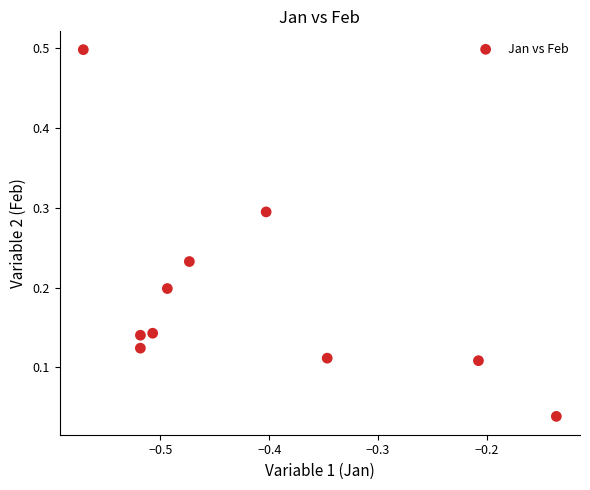

What is the average X value?

-0.4